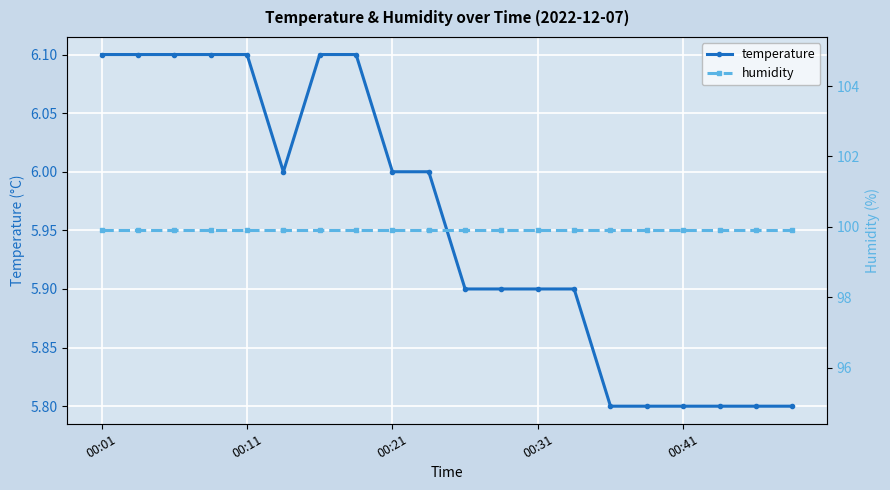

What is the total value across all series at 6?

106.0